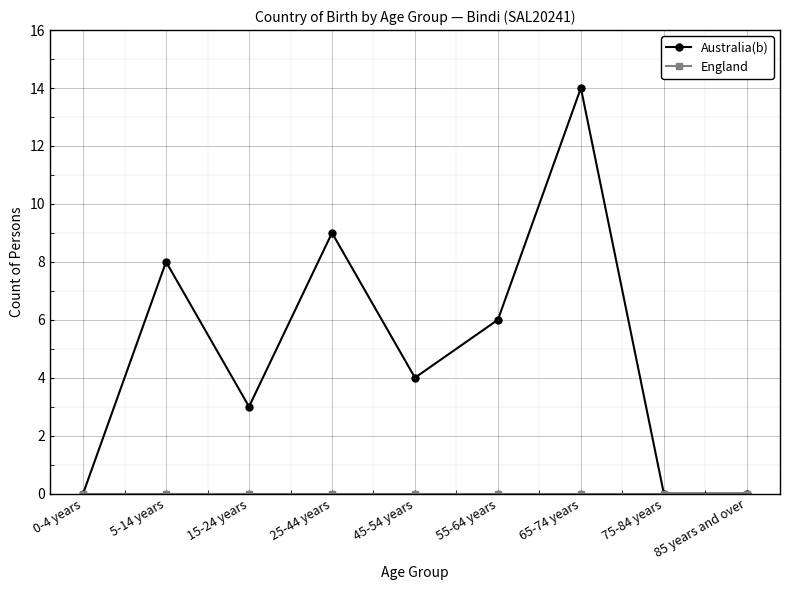

Is it true that Australia(b) equals 3 at 45-54 years?

False